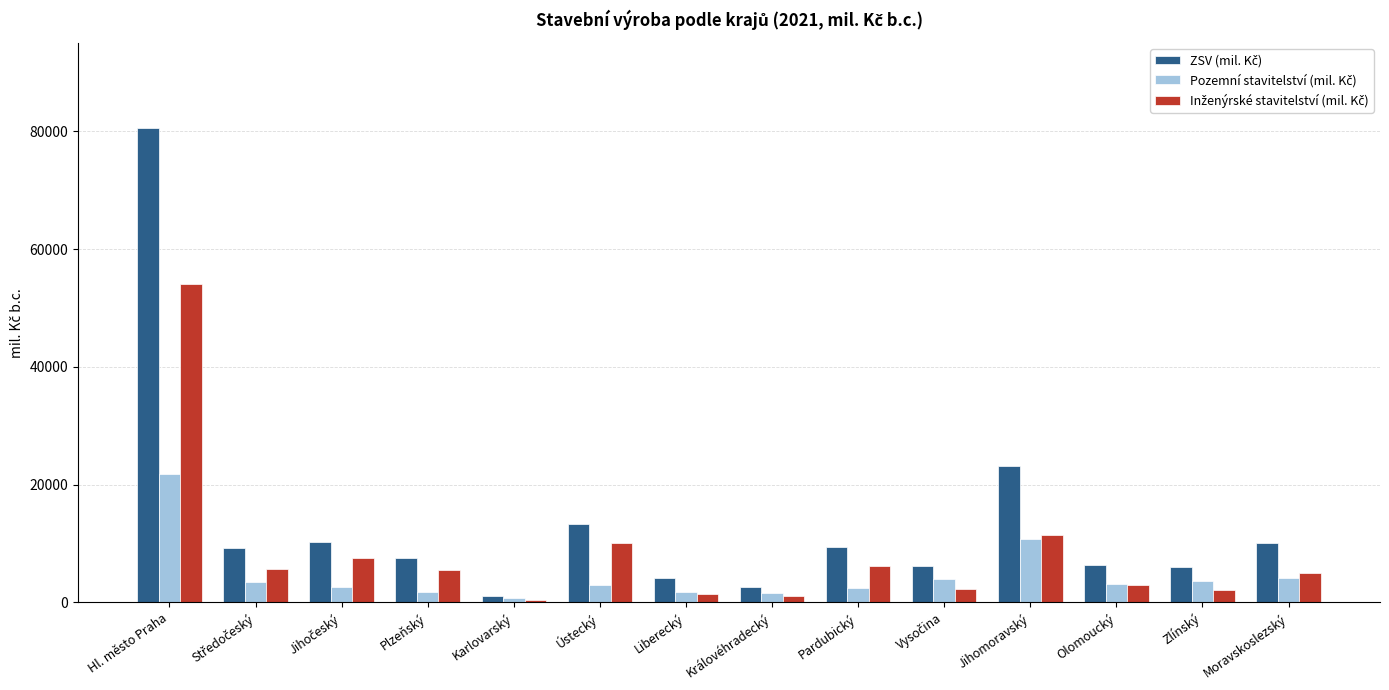

At which category is the sum across all series the highest?

Hl. město Praha